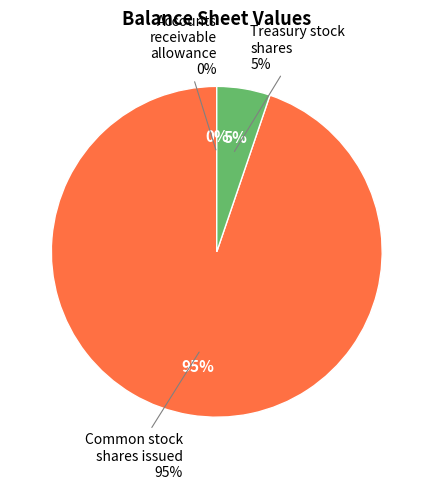

How many segments does this pie chart have?

3